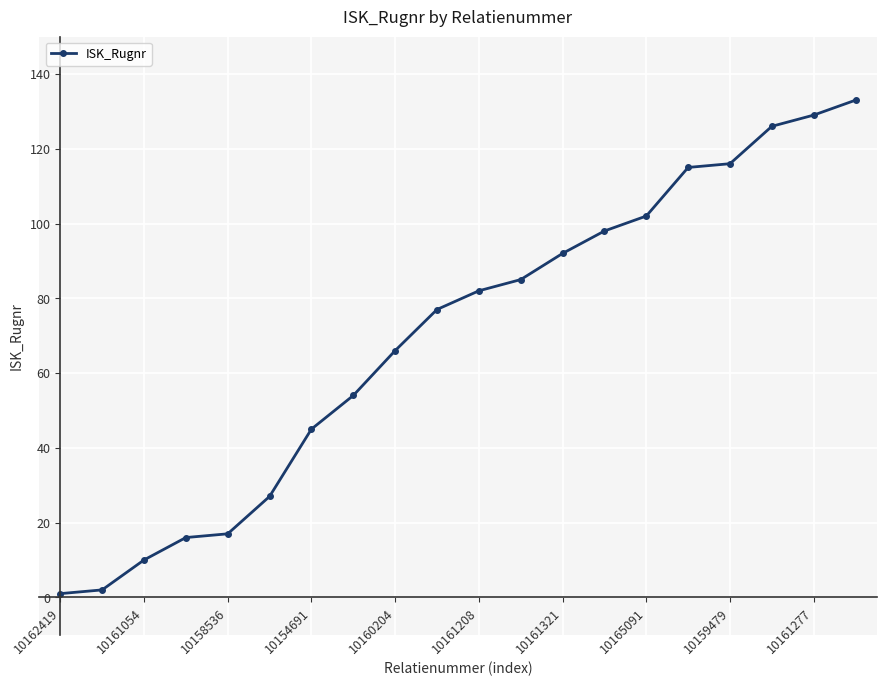

What is the value of the 14th point from the left?

98